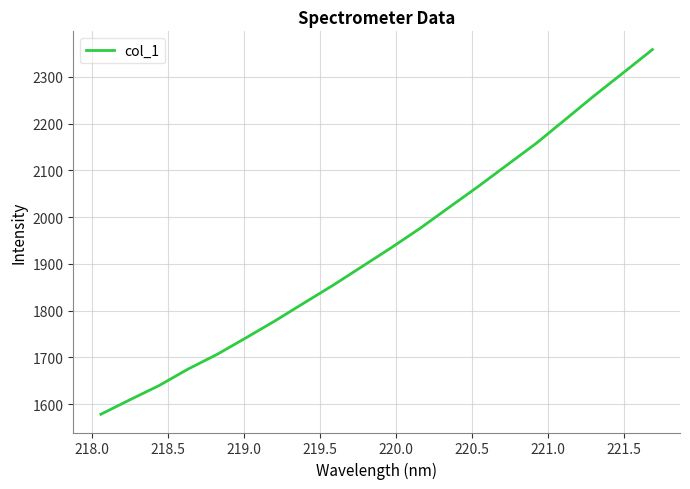

True or false: there are more than 0 points higher than both neighbors.

False